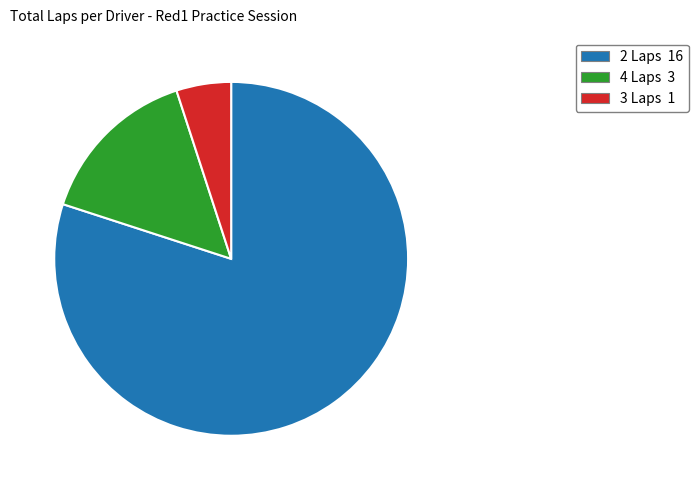

What is the largest slice in the pie chart?

2 Laps 16